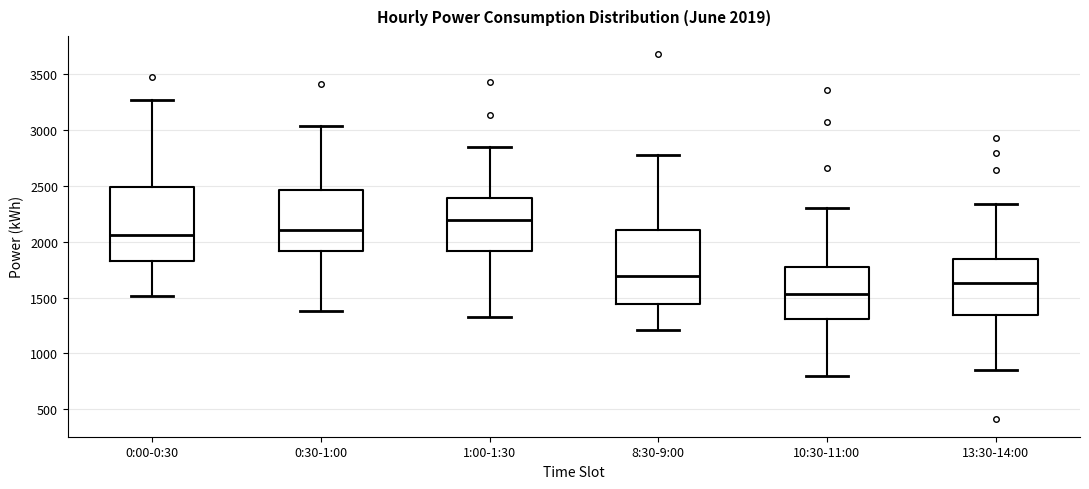

Which box's median line is the lowest?

10:30-11:00